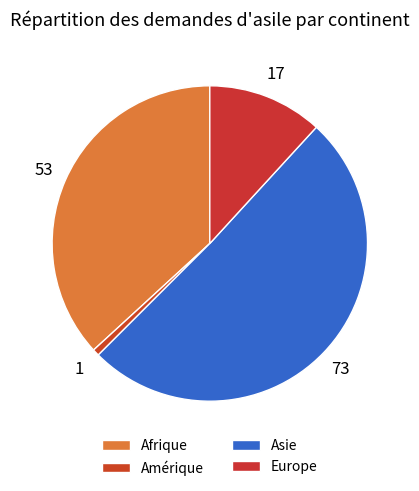

Approximately how many times larger is the value at Asie compared to Amérique?

73.0